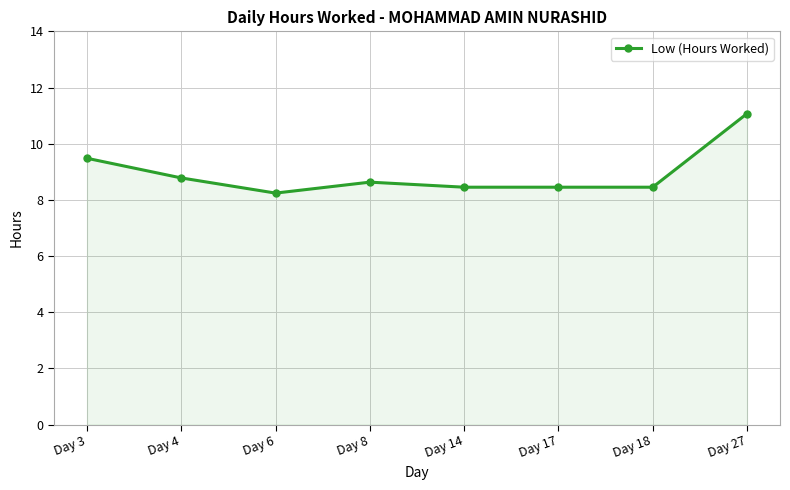

The value at Day 14 is 2.6. True or false?

False